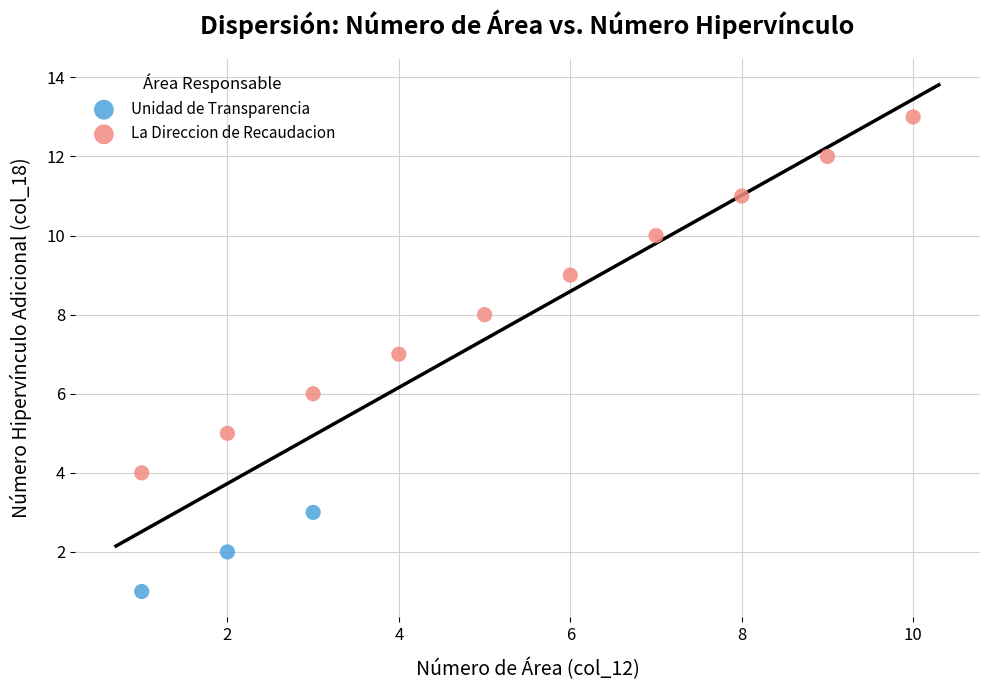

Which series contains the highest Y value?

La Direccion de Recaudacion